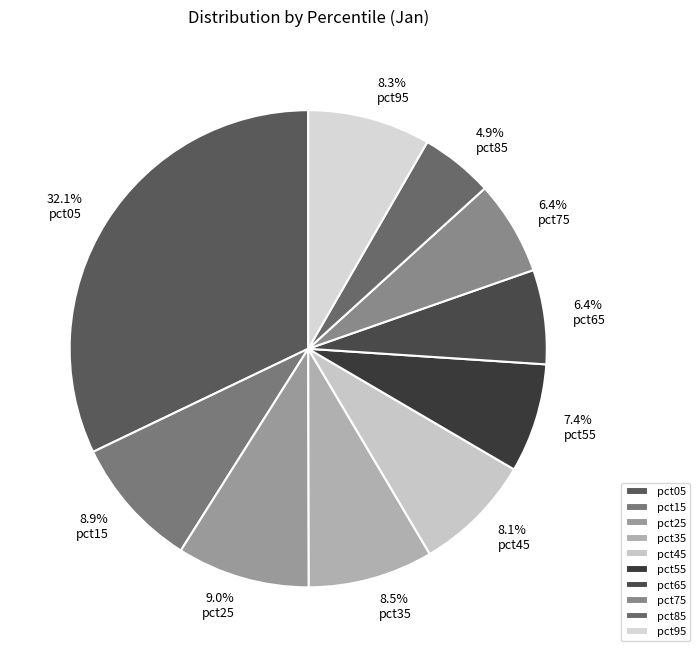

What percentage is the pct65 slice, to the nearest percent?

6%